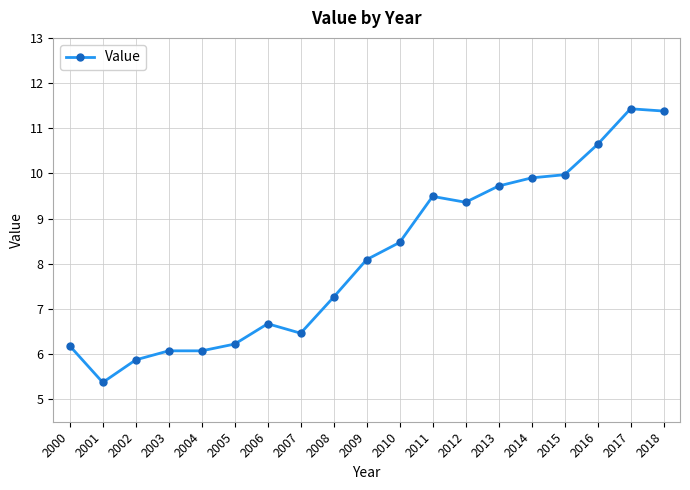

Which has a higher value, 2008 or 2006?

2008